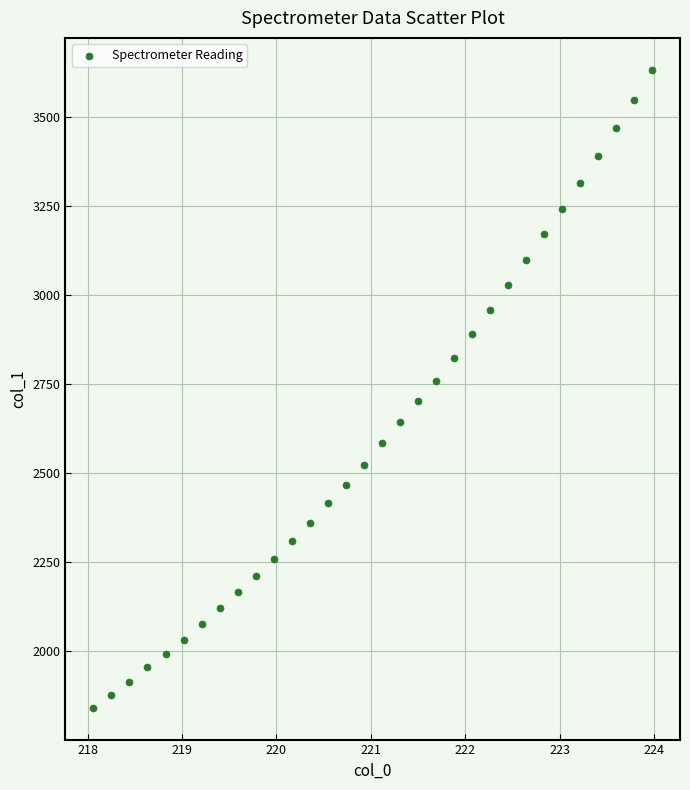

What is the range of X values (max minus min)?

5.9